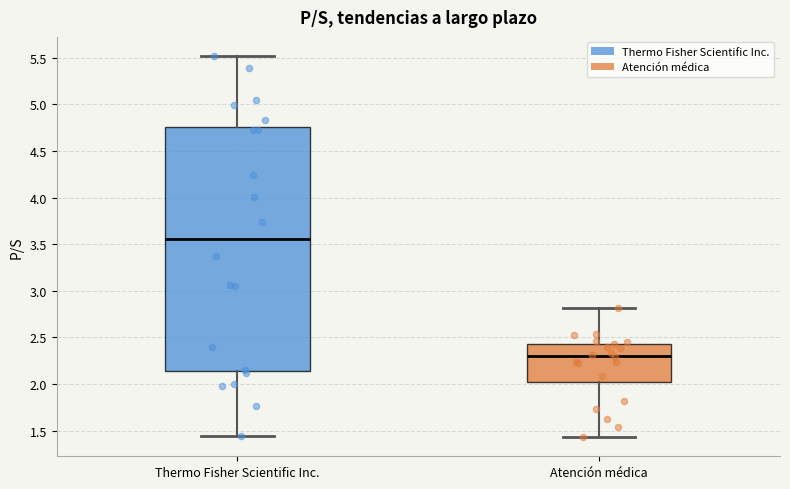

Reading left to right, transcribe this box plot: for each box, give where its median line is, the range the box spans, and where its two whiskers end, as read against the y-axis. The values are not printed on the chart, so give them approximately, as read against the axis.

Thermo Fisher Scientific Inc.: median 3.55, box 2.15 to 4.75, whiskers 1.45 to 5.50
Atención médica: median 2.30, box 2.00 to 2.45, whiskers 1.45 to 2.80